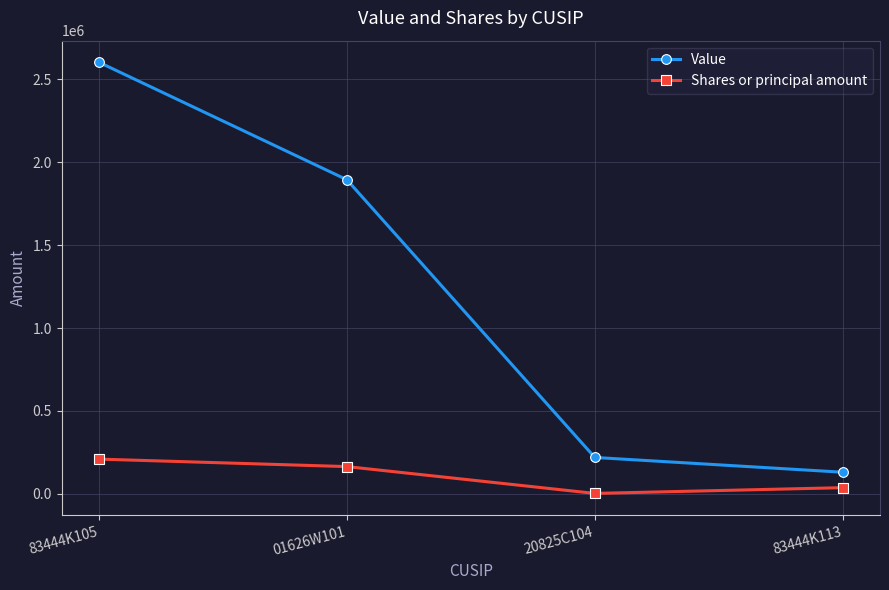

What are all the series names shown in the legend?

Value, Shares or principal amount